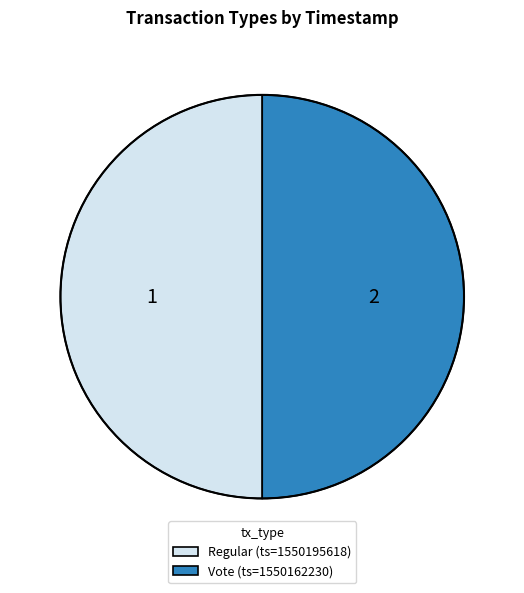

True or false: Vote (ts=1550162230) accounts for 56% of the total.

False